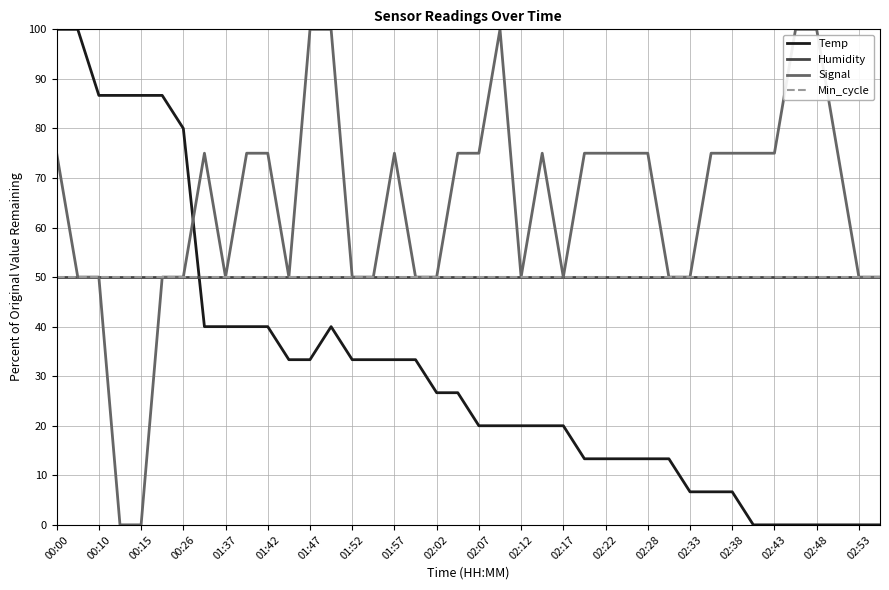

What is the value of the Signal point at the 8th from the left?

75.0